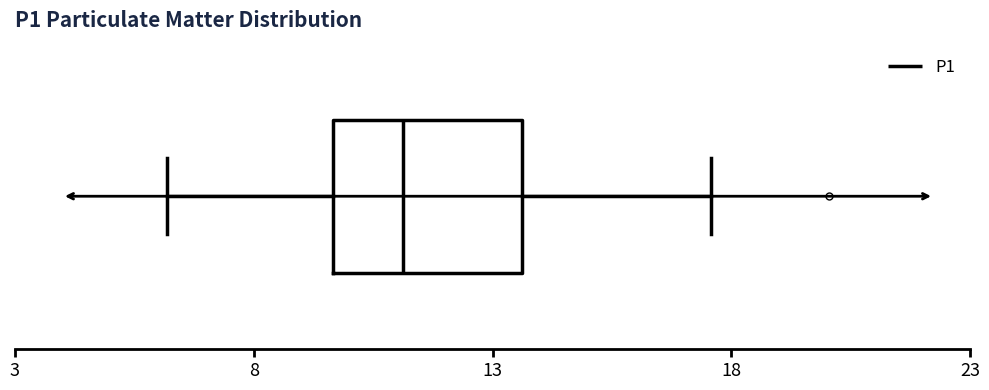

Transcribe this box plot: give where the median line is, the range the box spans, and where the two whiskers end, as read against the x-axis. The values are not printed on the chart, so give them approximately, as read against the axis.

median 11.0, box 9.5 to 13.5, whiskers 6.0 to 17.5